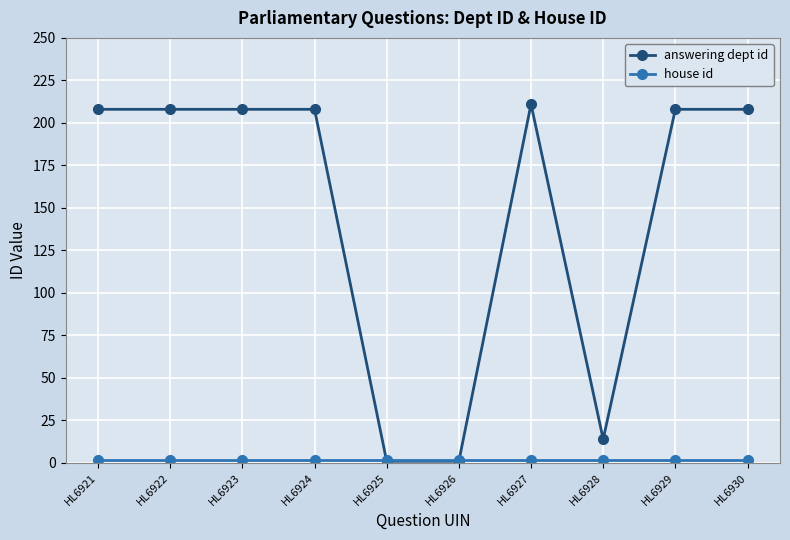

How many data points in answering dept id are less than 208?

3